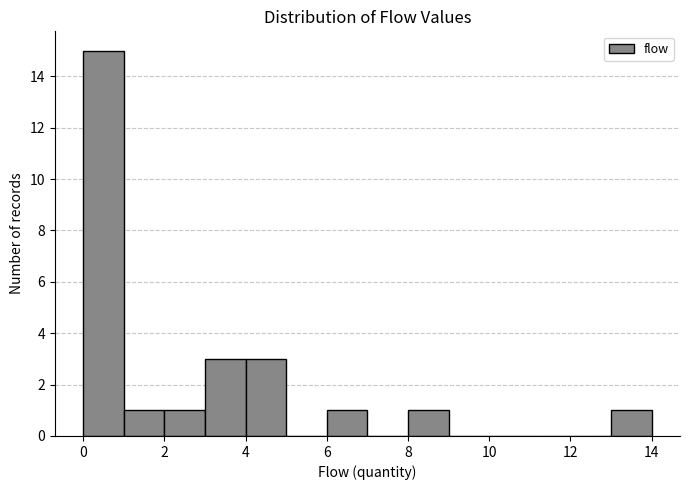

How tall is the bar that spans 0 to 1 on the x-axis? The values are not printed on the chart, so give them approximately, as read against the axis.

15